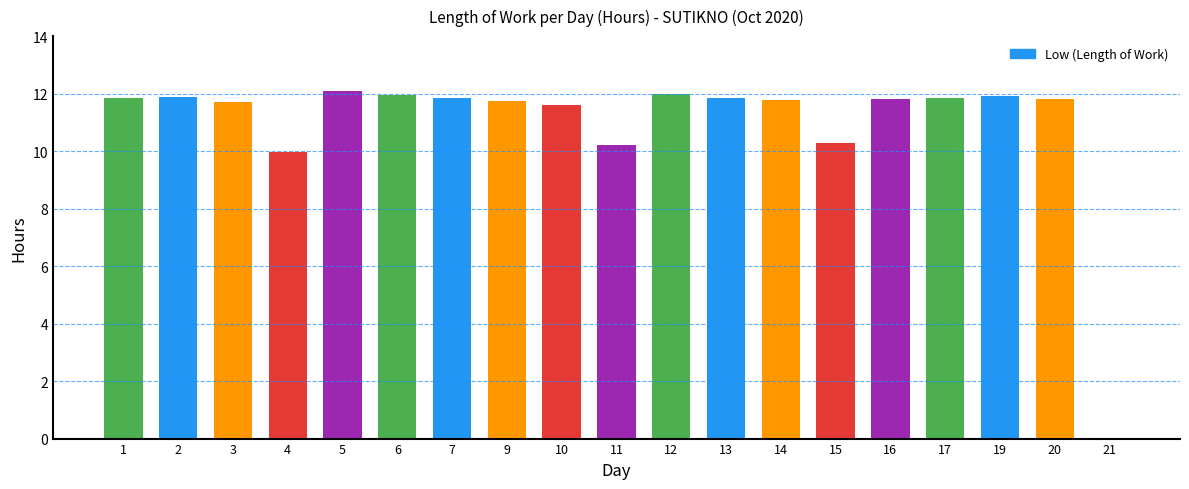

How many values are above zero?

18